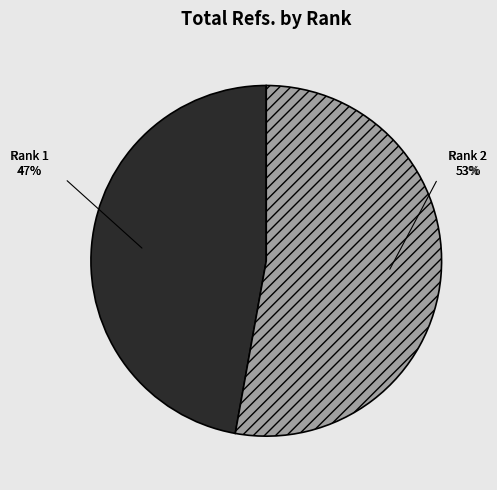

To the nearest percent, what portion does Rank 2 (Studies in World Literature) represent?

53%